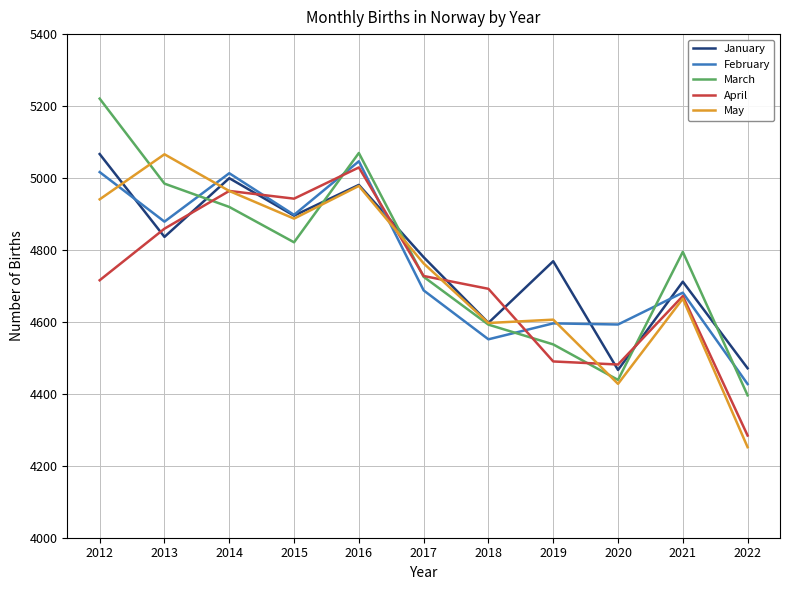

True or false: May has more than 0 points higher than both neighbors.

True